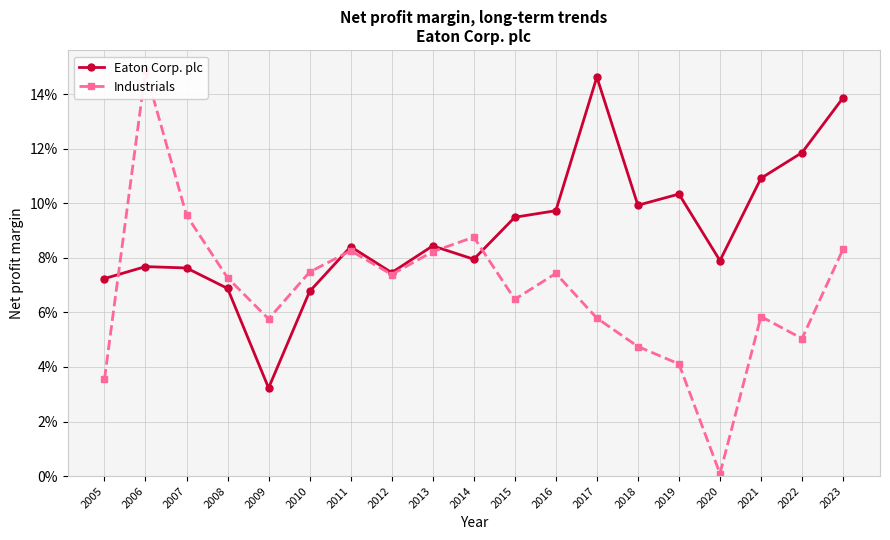

What is the average value of the Industrials series?

0.1